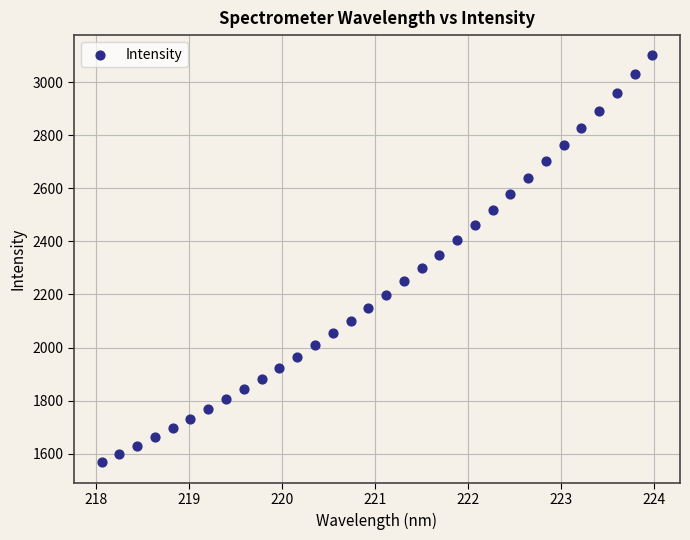

What is the range of X values (max minus min)?

5.9